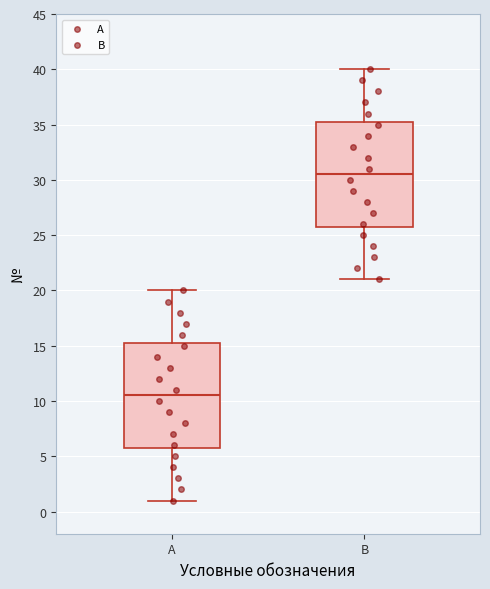

Which box has the lowest median line?

A